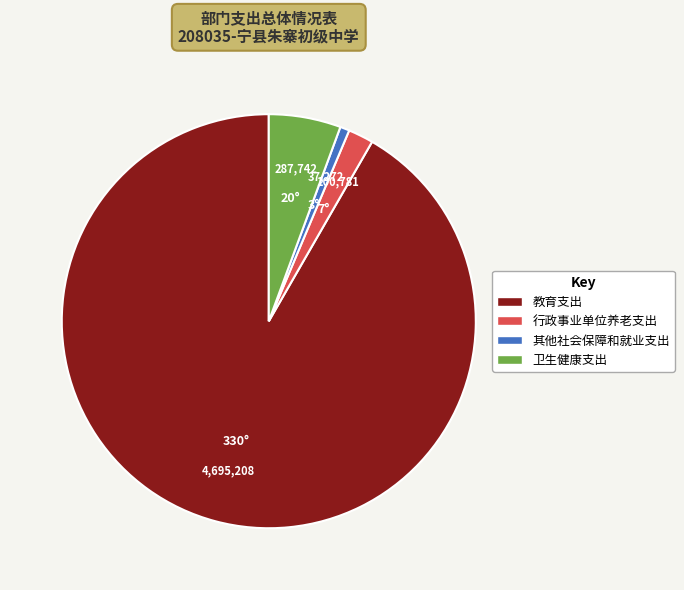

Combined, do 教育支出 and 行政事业单位养老支出 account for over 50%?

Yes